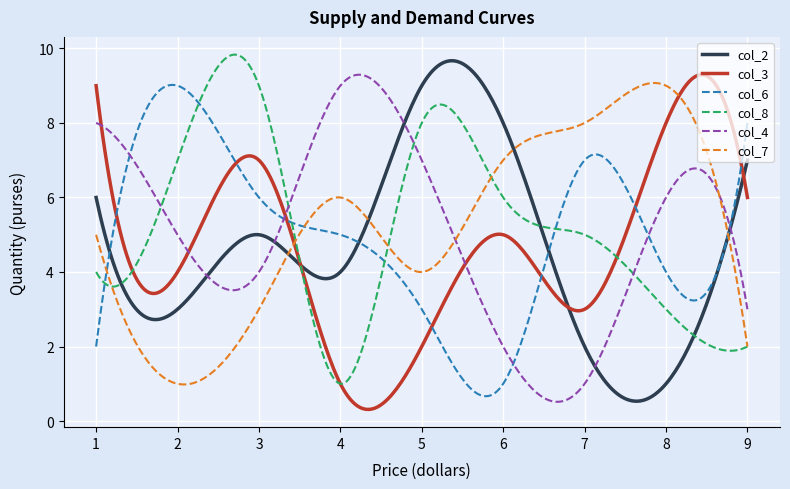

What is the average value of the col_6 series?

5.0